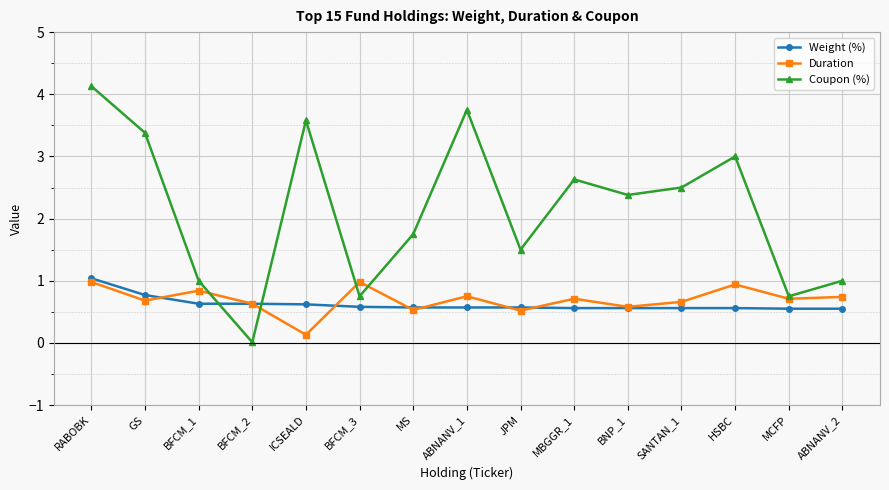

How many times do Coupon (%) and Weight (%) cross each other?

2